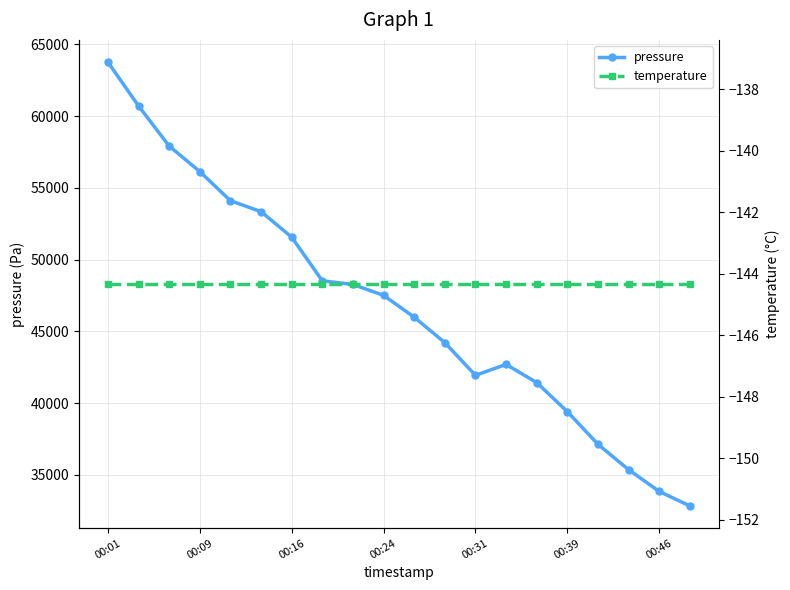

Reading left to right, what are all the values shown in this chart?

pressure: 63766.2	60712.3	57915.1	56136.0	54103.7	53341.9	51564.9	48520.4	48266.8	47506.1	45985.2	44211.4	41932.1	42691.7	41425.8	39401.1	37124.5	35354.8	33838.5	32828.0
temperature: -144.3	-144.3	-144.3	-144.3	-144.3	-144.3	-144.3	-144.3	-144.3	-144.3	-144.3	-144.3	-144.3	-144.3	-144.3	-144.3	-144.3	-144.3	-144.3	-144.3